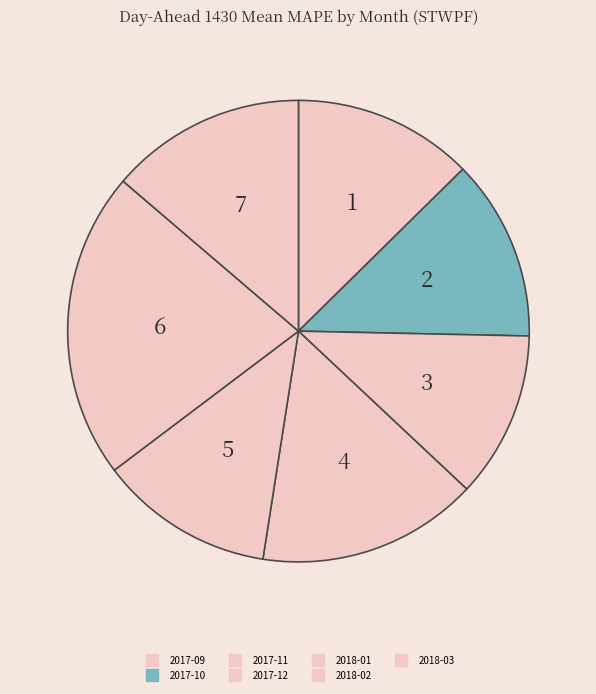

Is the sum of 2018-01 and 2017-12 greater than half?

No